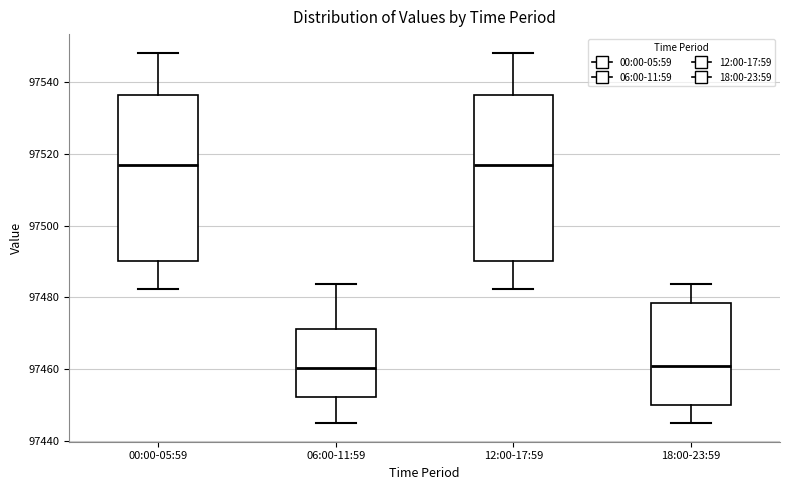

Where does the upper whisker of the box for 00:00-05:59 end on the y-axis? The values are not printed on the chart, so give them approximately, as read against the axis.

97548